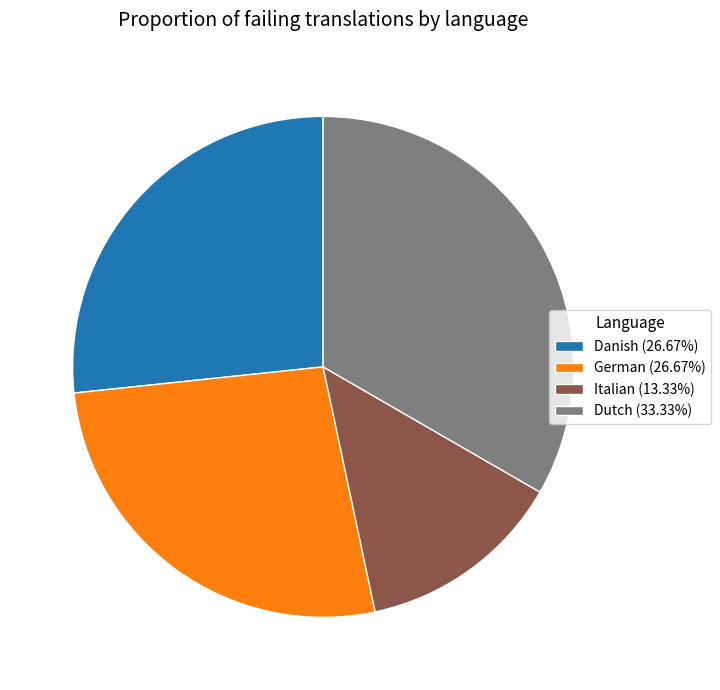

How many segments does this pie chart have?

4